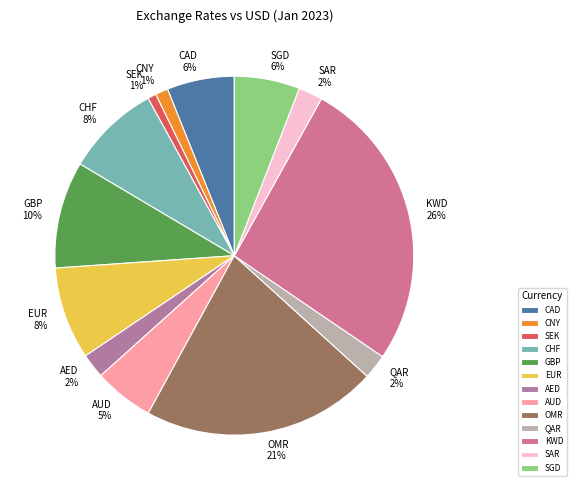

Is the sum of AUD and SEK greater than half?

No